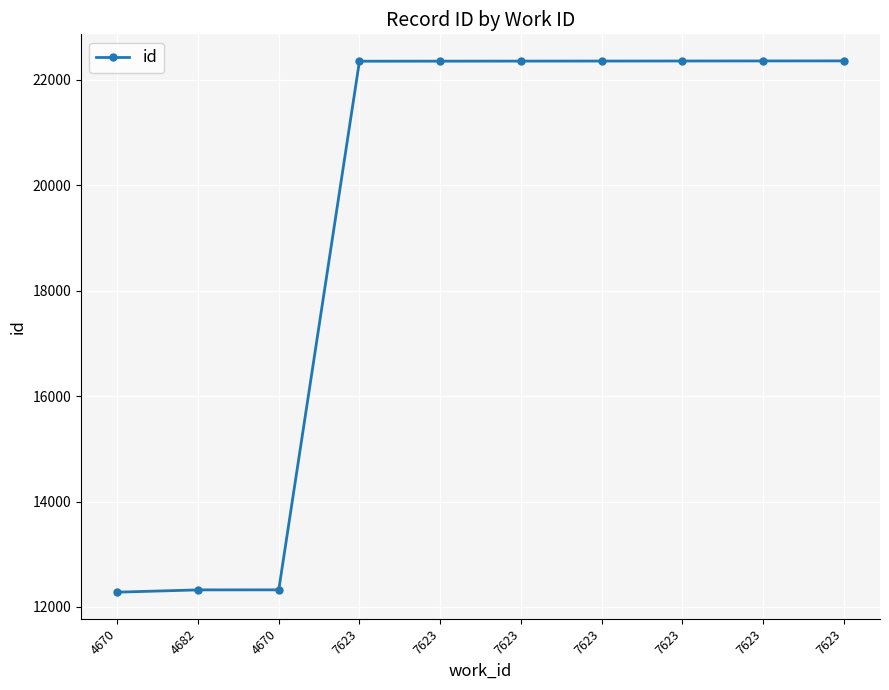

Reading left to right, list all the values displayed in this chart.

4670=12281	4682=12324	4670=12325	7623=22350	7623=22351	7623=22352	7623=22353	7623=22354	7623=22355	7623=22356